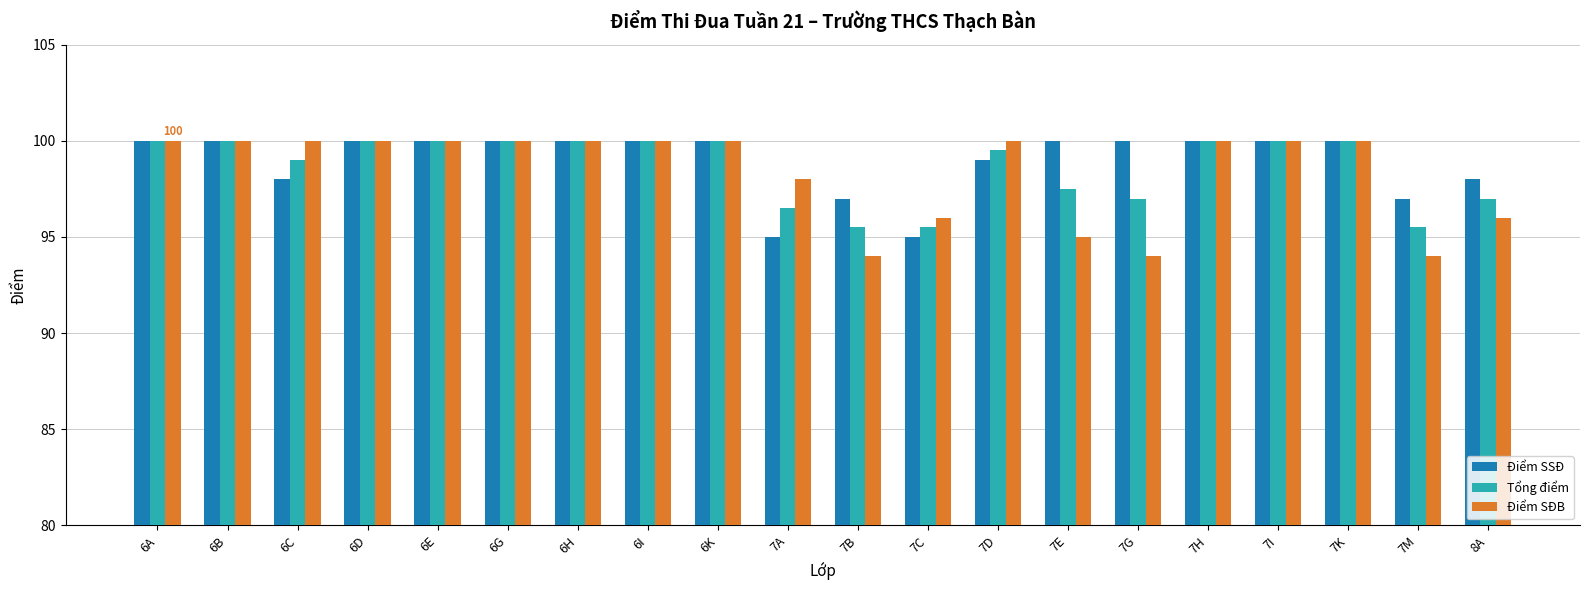

What are all the series names shown in the legend?

Điểm SSĐ, Tổng điểm, Điểm SĐB